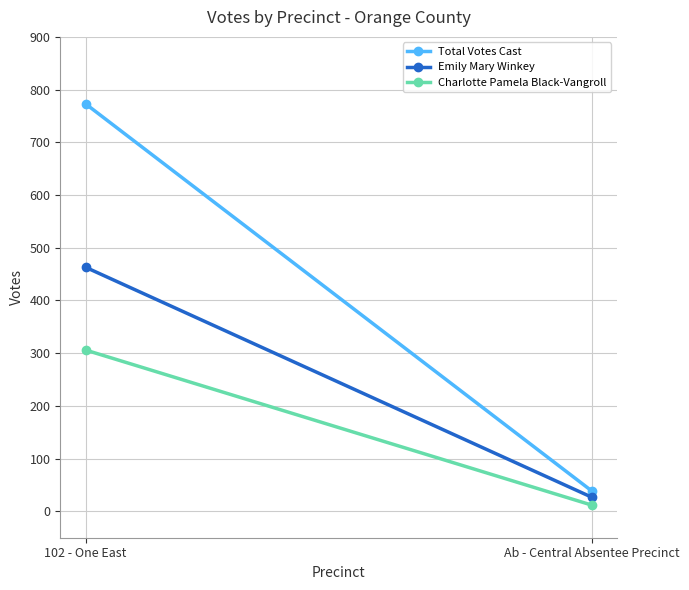

Which category has the highest value across all series?

102 - One East